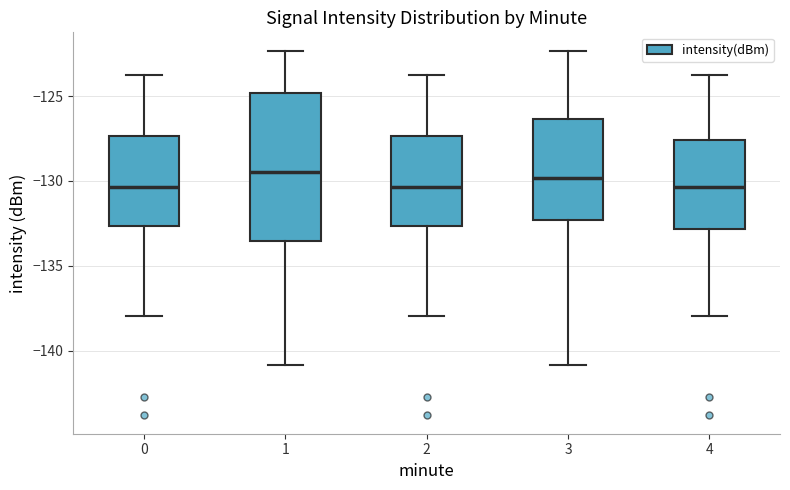

Reading left to right, transcribe this box plot: for each box, give where its median line is, the range the box spans, and where its two whiskers end, as read against the y-axis. The values are not printed on the chart, so give them approximately, as read against the axis.

0: median -130.5, box -132.5 to -127.5, whiskers -138.0 to -124.0
1: median -129.5, box -133.5 to -125.0, whiskers -141.0 to -122.5
2: median -130.5, box -132.5 to -127.5, whiskers -138.0 to -124.0
3: median -130.0, box -132.5 to -126.5, whiskers -141.0 to -122.5
4: median -130.5, box -133.0 to -127.5, whiskers -138.0 to -124.0